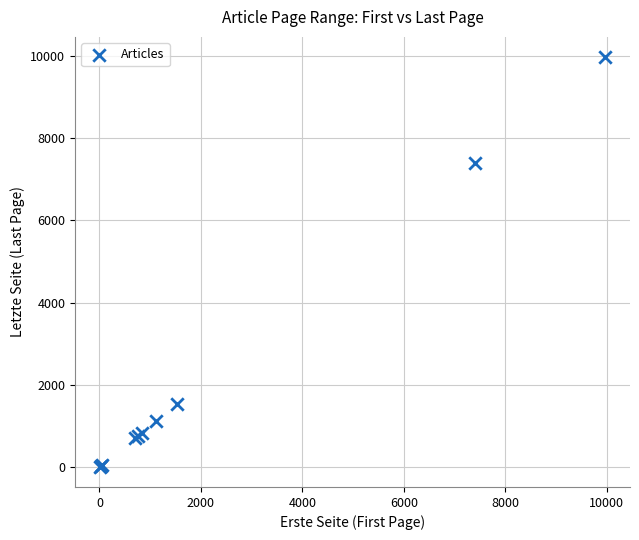

What Y value in the scatter plot is closest to 4991?

7402